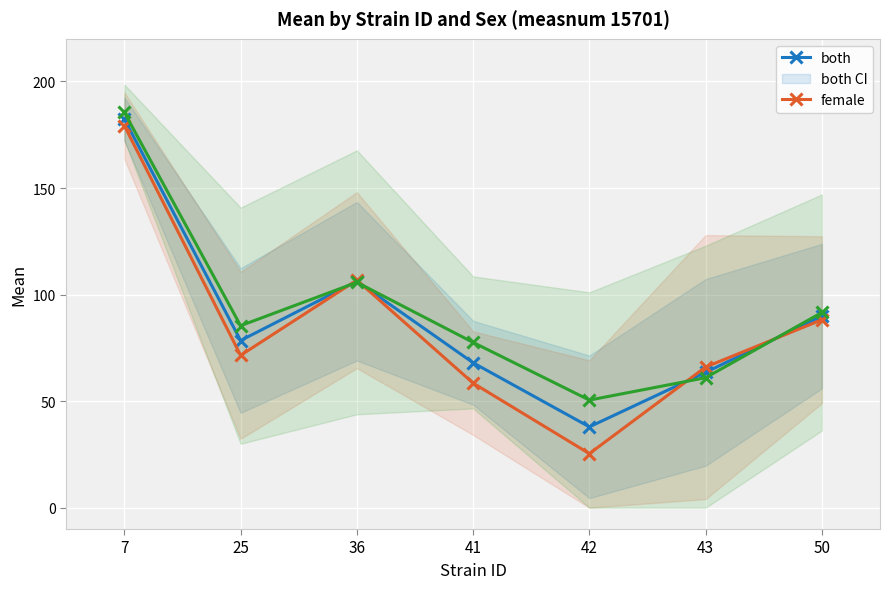

Which series ends up on top after the final intersection of male and both?

male